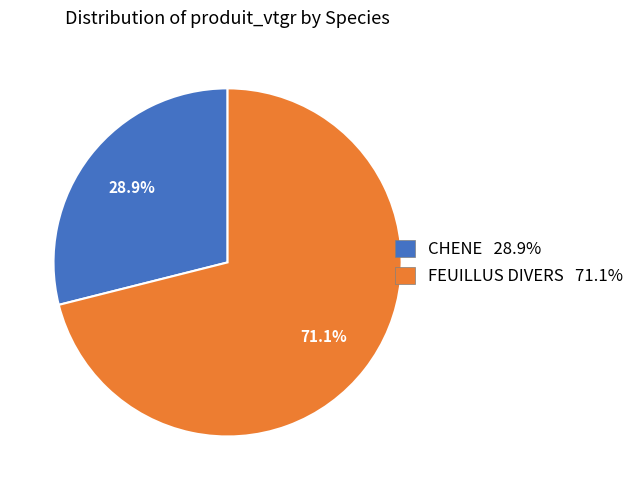

To the nearest percent, what is the difference between the largest and smallest slice percentages?

42%